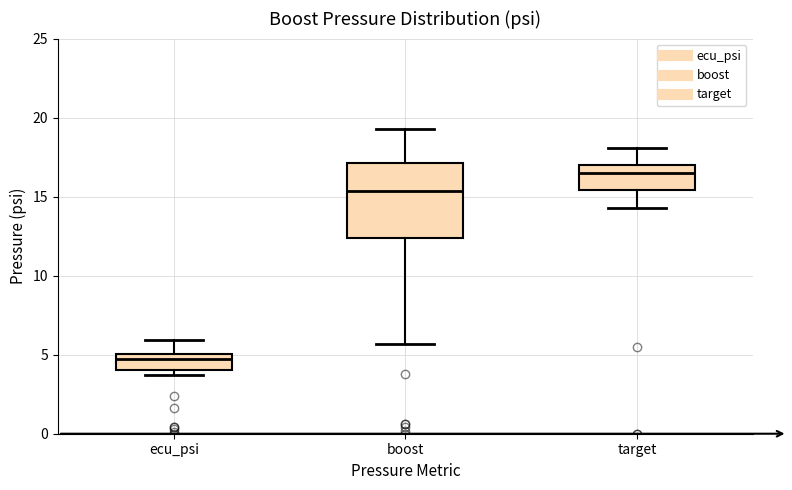

Which box's median line is the lowest?

ecu_psi